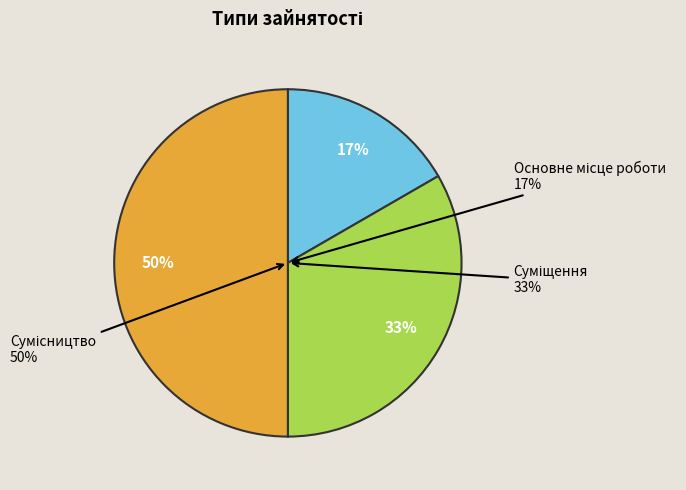

To the nearest percent, what is the difference between the largest and smallest slice percentages?

33%